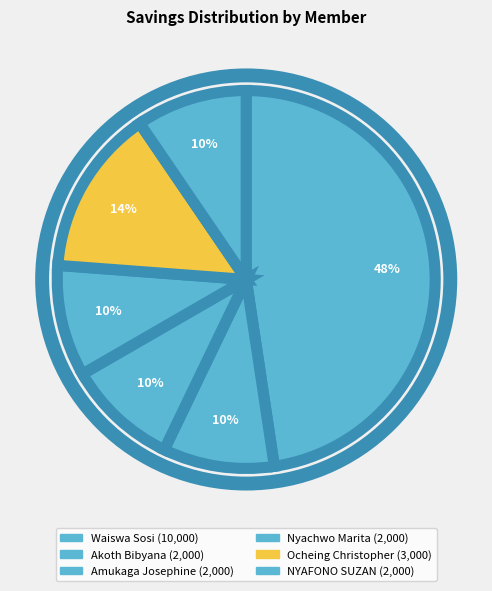

Combined, do Ocheing Christopher and Waiswa Sosi account for over 50%?

Yes